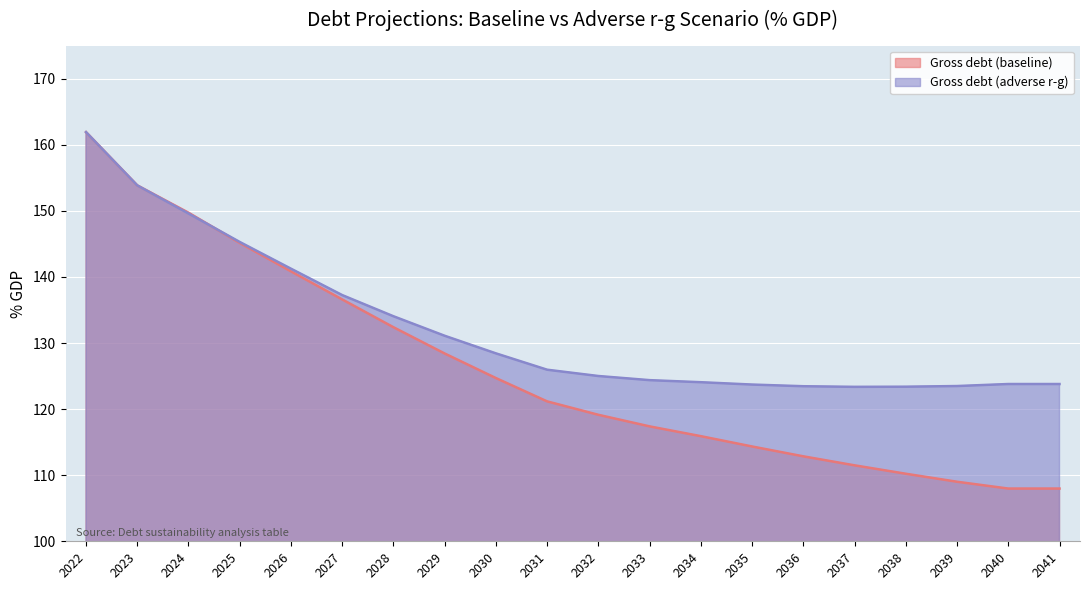

What are all the series names shown in the legend?

Gross debt (baseline), Gross debt (adverse r-g)